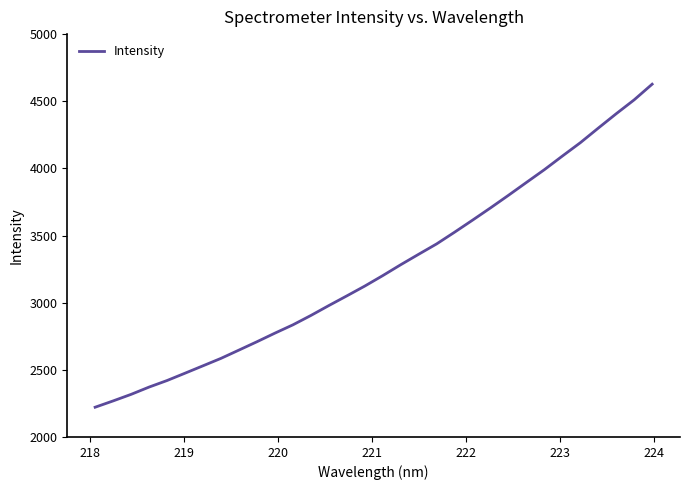

What is the difference between the maximum and minimum values?

2405.6